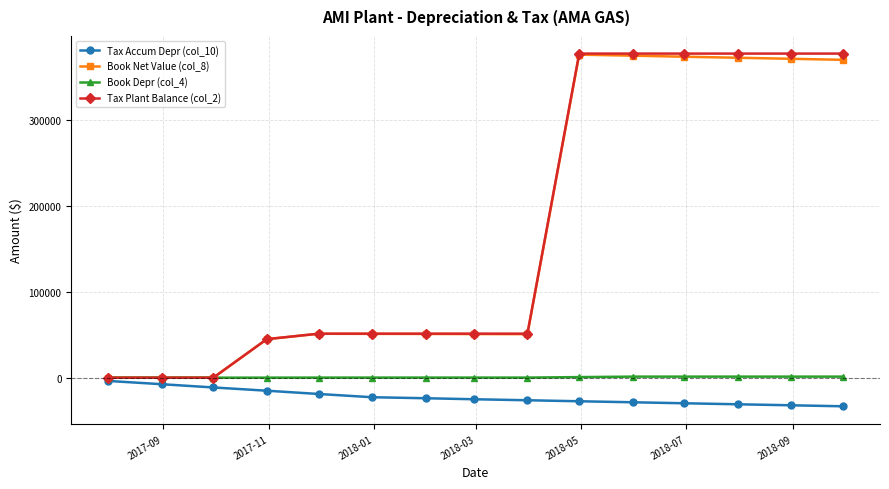

Which series has the widest spread of values?

Tax Plant Balance (col_2)